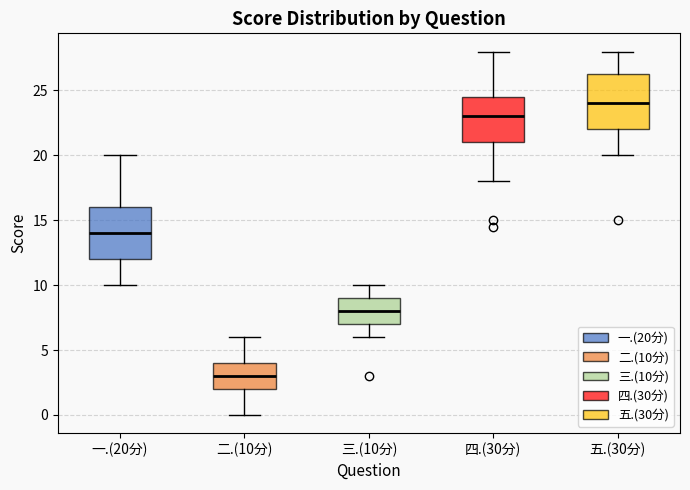

Reading left to right, transcribe this box plot: for each box, give where its median line is, the range the box spans, and where its two whiskers end, as read against the y-axis. The values are not printed on the chart, so give them approximately, as read against the axis.

一.(20分): median 14.0, box 12.0 to 16.0, whiskers 10.0 to 20.0
二.(10分): median 3.0, box 2.0 to 4.0, whiskers 0.0 to 6.0
三.(10分): median 8.0, box 7.0 to 9.0, whiskers 6.0 to 10.0
四.(30分): median 23.0, box 21.0 to 24.5, whiskers 18.0 to 28.0
五.(30分): median 24.0, box 22.0 to 26.5, whiskers 20.0 to 28.0